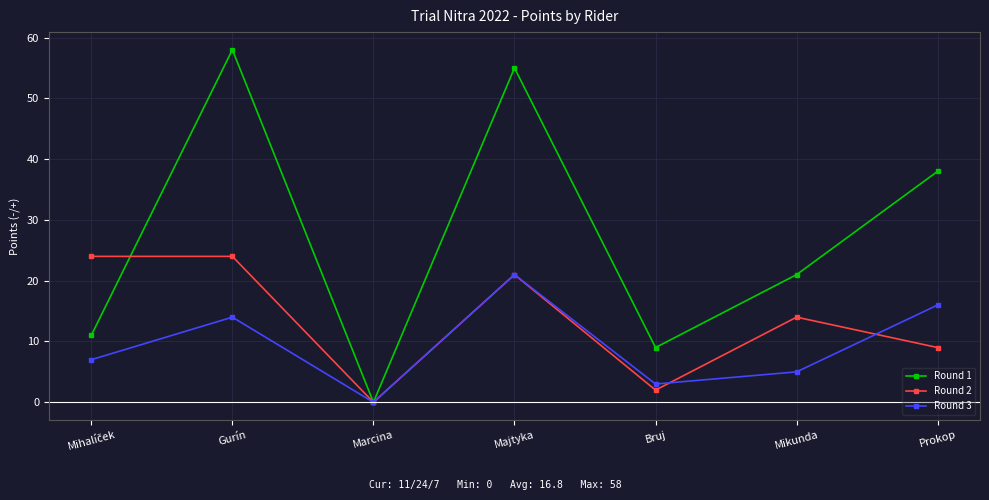

Is this an area chart (filled region under the line)?

No